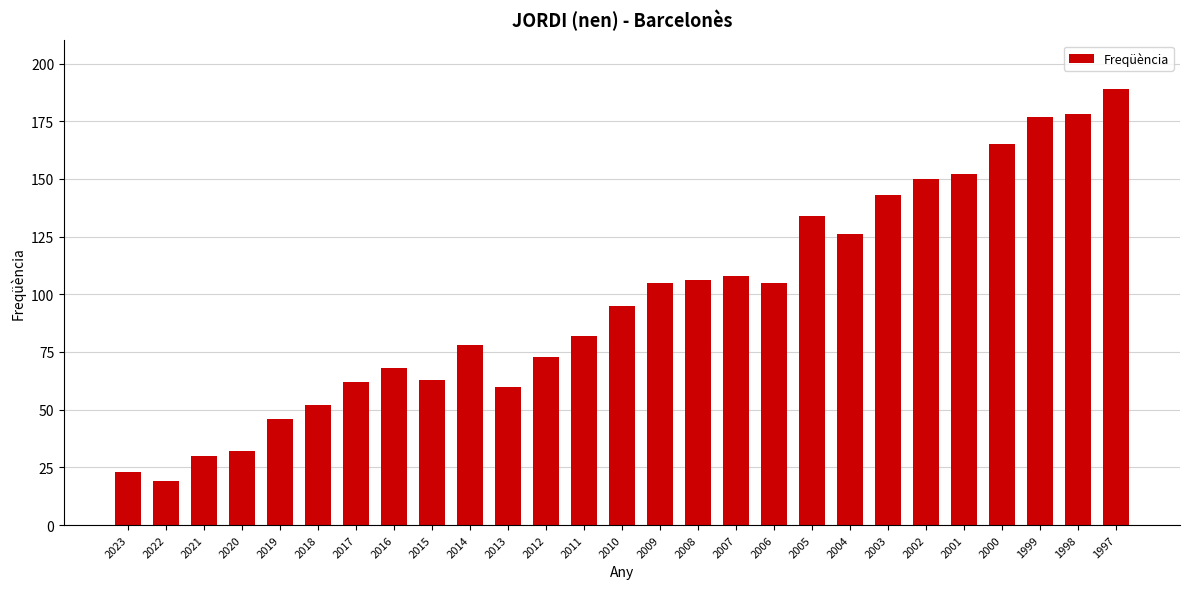

Reading left to right, list all the values displayed in this chart.

23	19	30	32	46	52	62	68	63	78	60	73	82	95	105	106	108	105	134	126	143	150	152	165	177	178	189